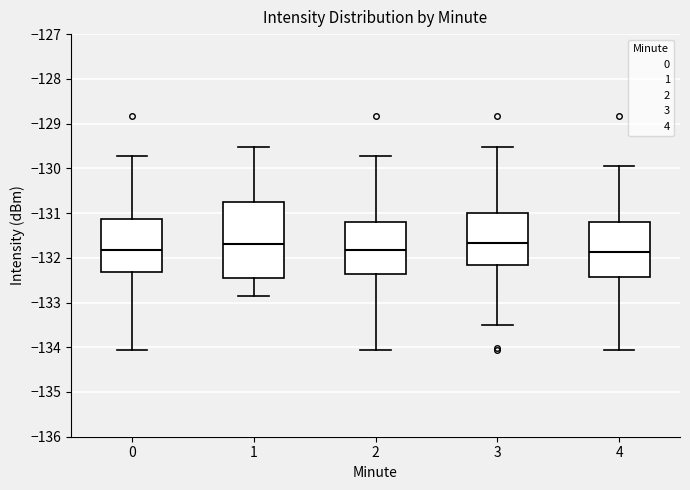

Reading left to right, read every box against the y-axis: the position of its median line, the range the box covers, and the ends of its whiskers. The values are not printed on the chart, so give them approximately, as read against the axis.

0: median -131.8, box -132.3 to -131.1, whiskers -134.1 to -129.7
1: median -131.7, box -132.4 to -130.8, whiskers -132.9 to -129.5
2: median -131.8, box -132.4 to -131.2, whiskers -134.1 to -129.7
3: median -131.7, box -132.2 to -131.0, whiskers -133.5 to -129.5
4: median -131.9, box -132.4 to -131.2, whiskers -134.1 to -130.0